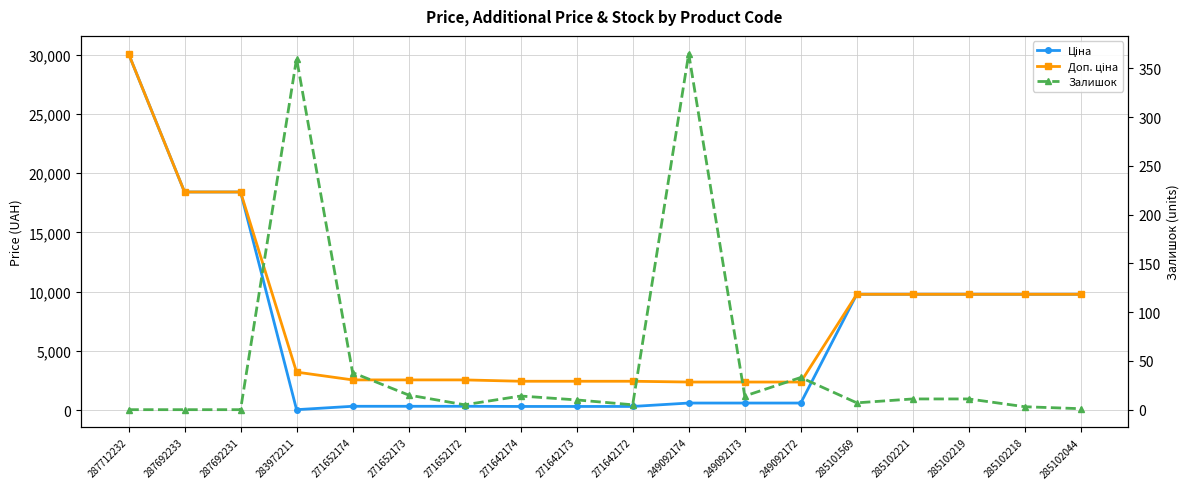

Rank the series by their maximum value, from lowest to highest.

Залишок, Ціна, Доп. ціна